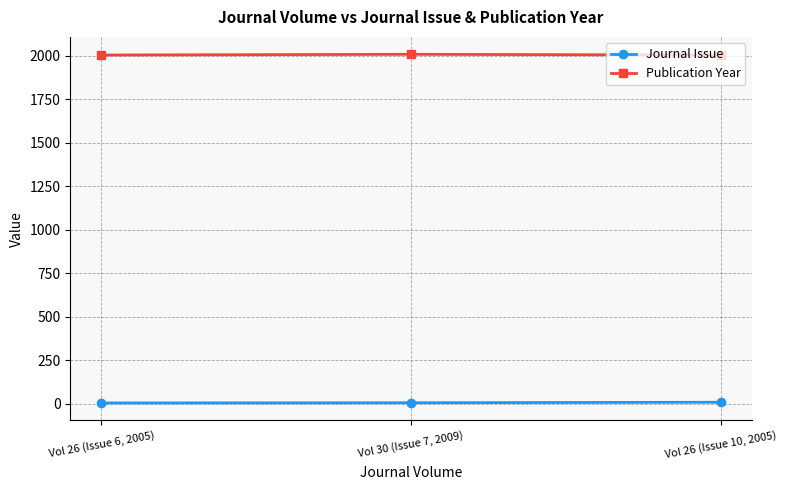

What is the label of the 1st point from the right?

Vol 26 (Issue 10, 2005)